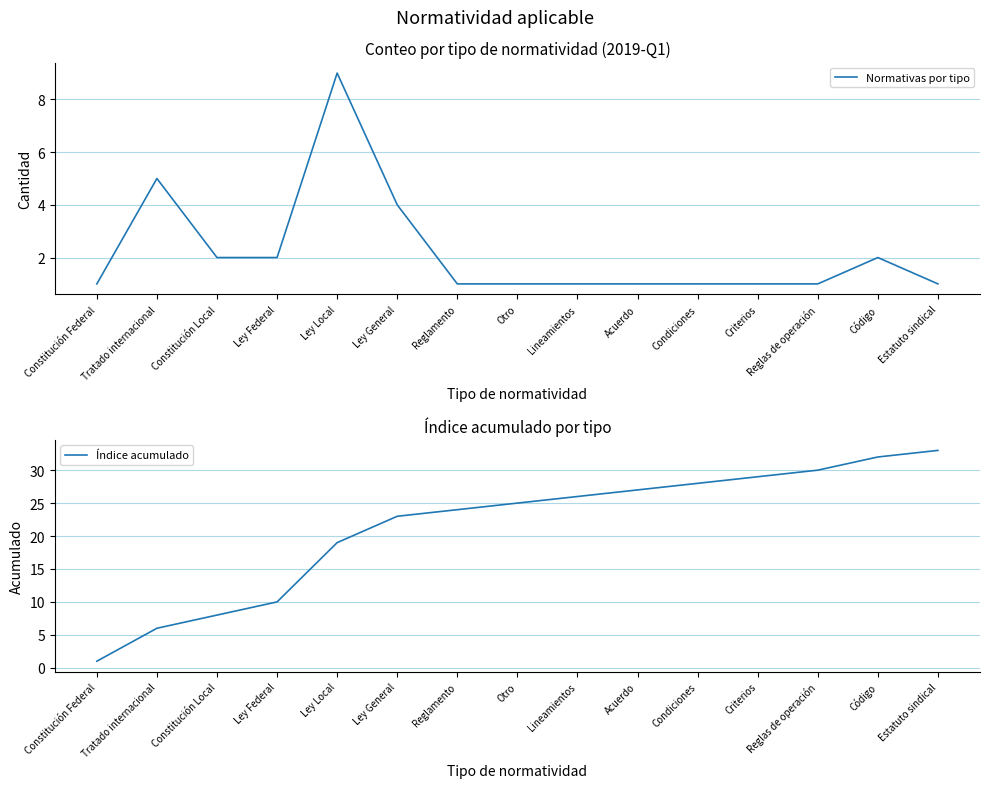

What is the maximum value shown in the chart?

33